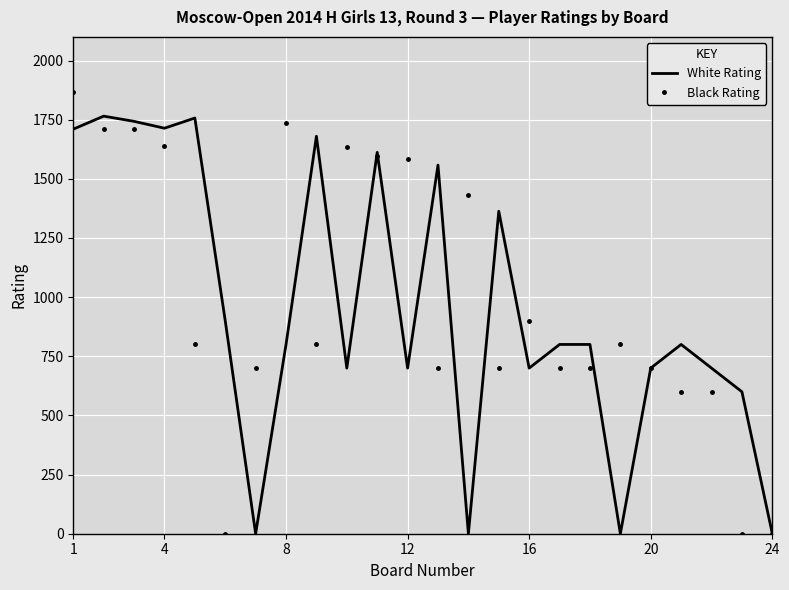

What is the highest value of the Black Rating series?

1869